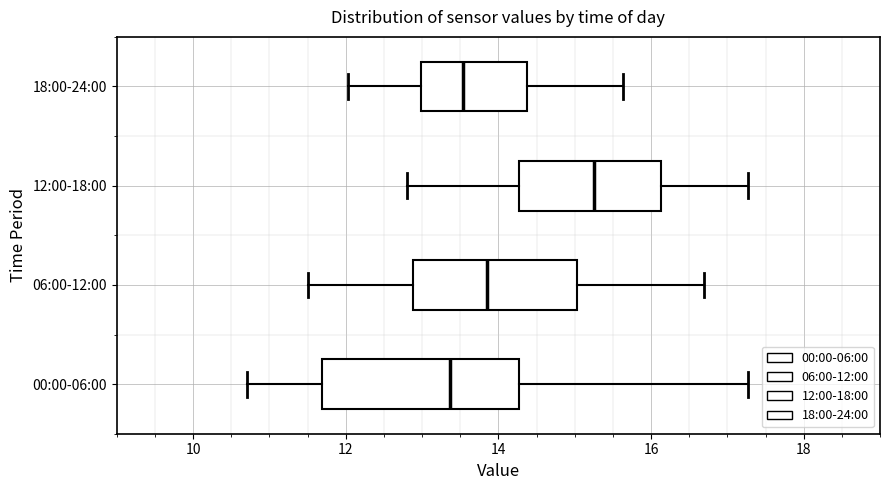

Which box has the furthest to the right median line?

12:00-18:00